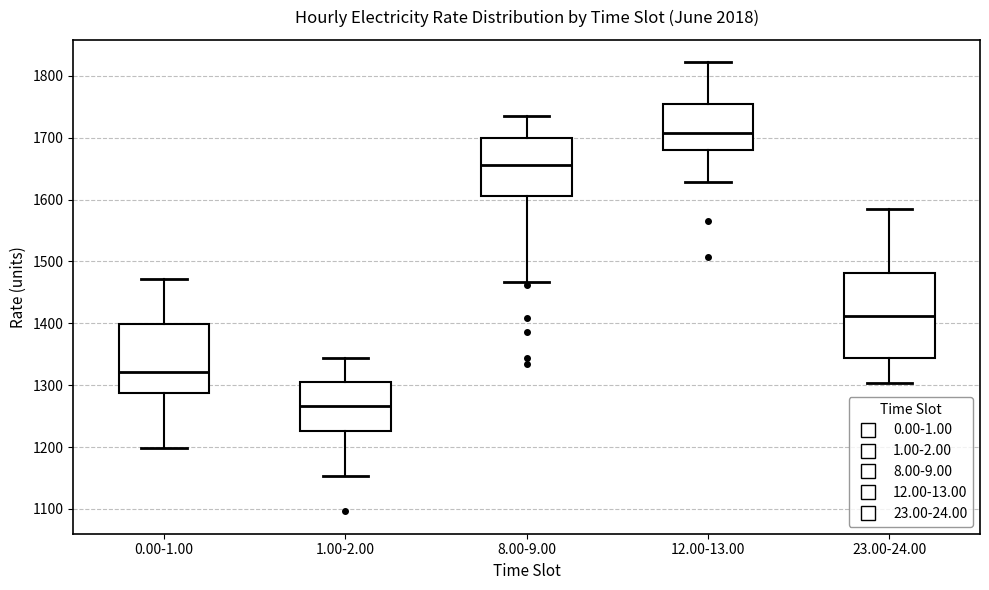

Reading left to right, read every box against the y-axis: the position of its median line, the range the box covers, and the ends of its whiskers. The values are not printed on the chart, so give them approximately, as read against the axis.

0.00-1.00: median 1320, box 1290 to 1400, whiskers 1200 to 1470
1.00-2.00: median 1270, box 1230 to 1310, whiskers 1150 to 1340
8.00-9.00: median 1660, box 1610 to 1700, whiskers 1470 to 1730
12.00-13.00: median 1710, box 1680 to 1750, whiskers 1630 to 1820
23.00-24.00: median 1410, box 1340 to 1480, whiskers 1300 to 1590